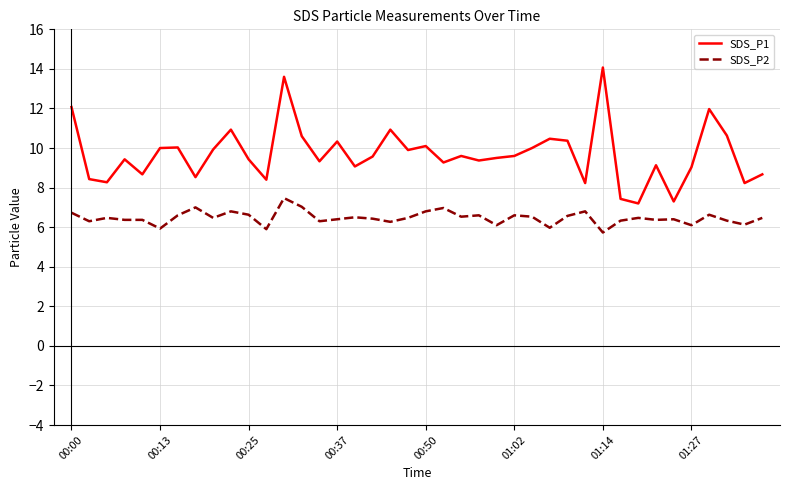

True or false: SDS_P1 and SDS_P2 cross at least once.

False